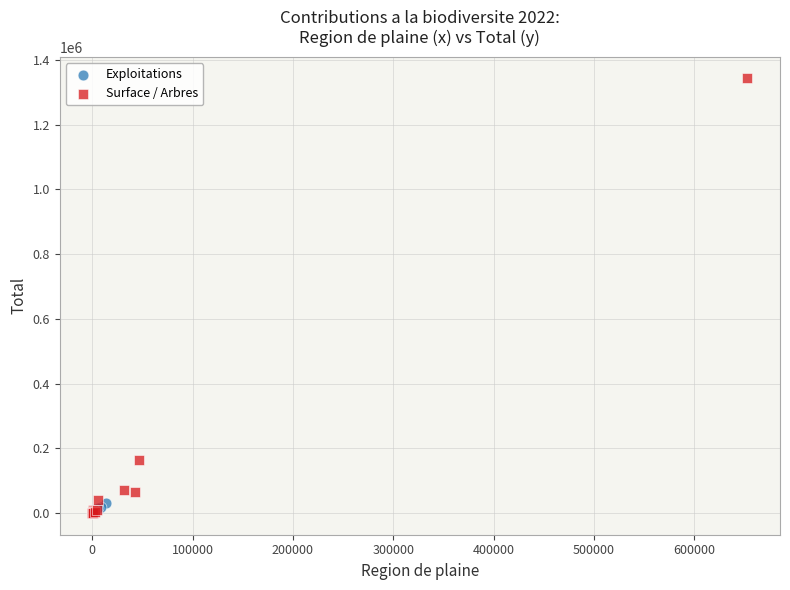

Which series has the largest Y range (max minus min)?

Surface / Arbres